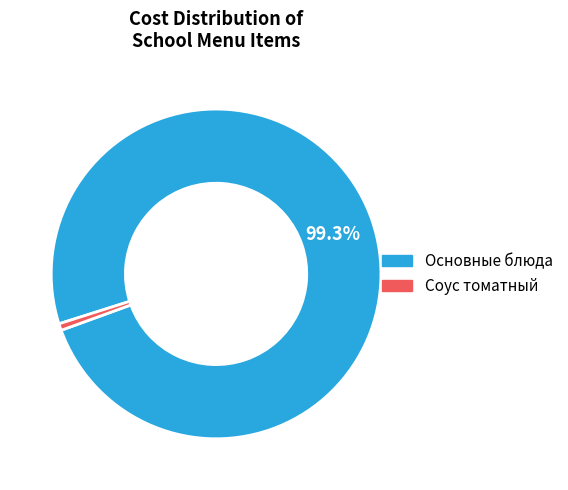

Is there a majority slice in this chart?

Yes